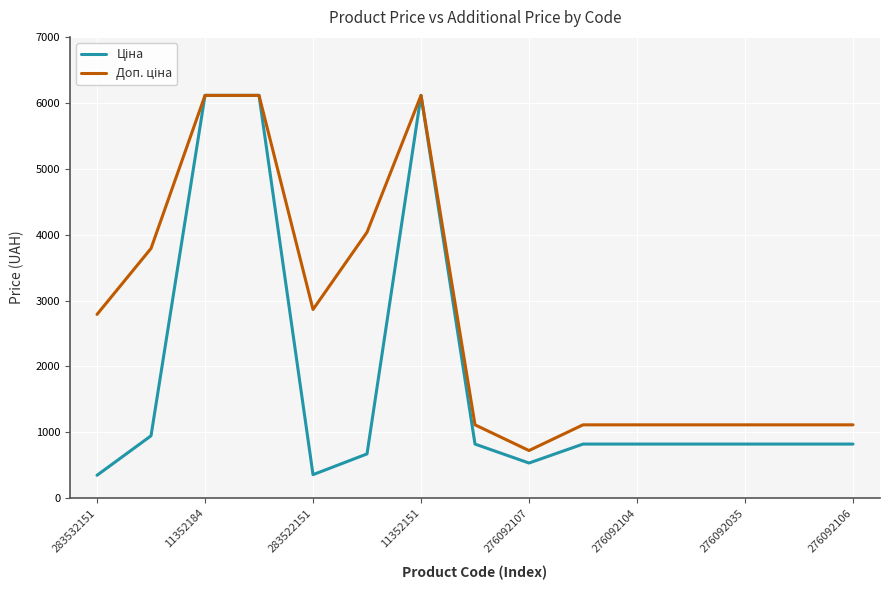

What is the maximum value shown in the chart?

6112.5